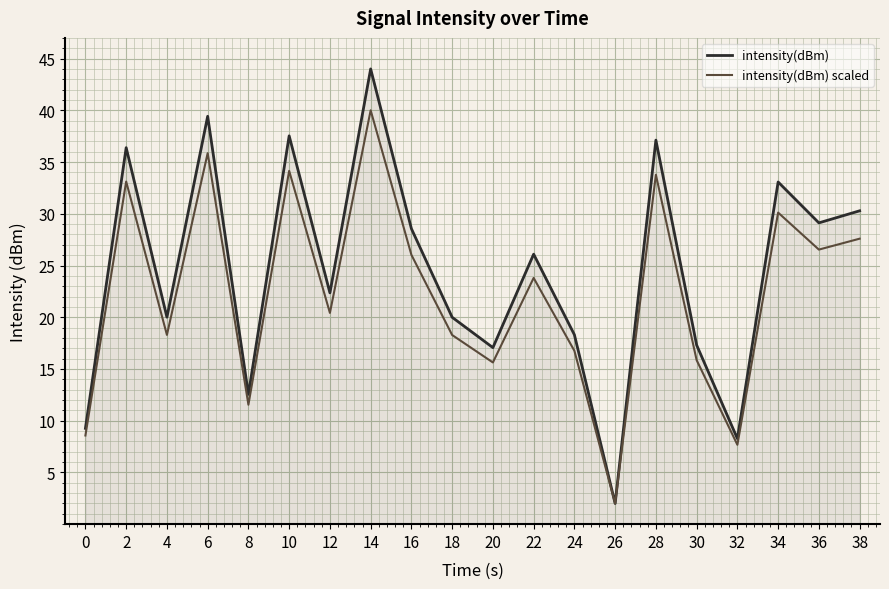

At which label is intensity(dBm) scaled closest to 21?

12